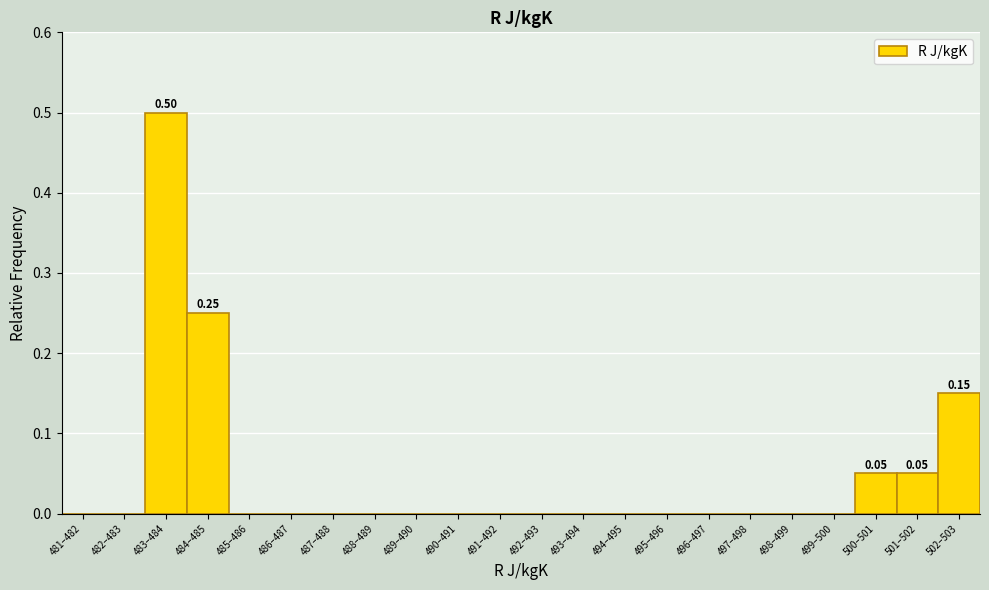

What is the sum of all values?

1.0